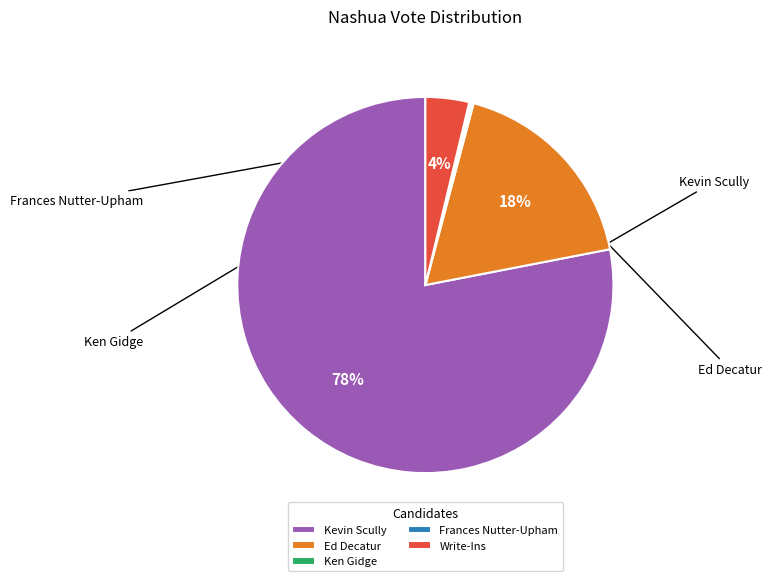

Is there any slice that represents more than half of the pie?

Yes